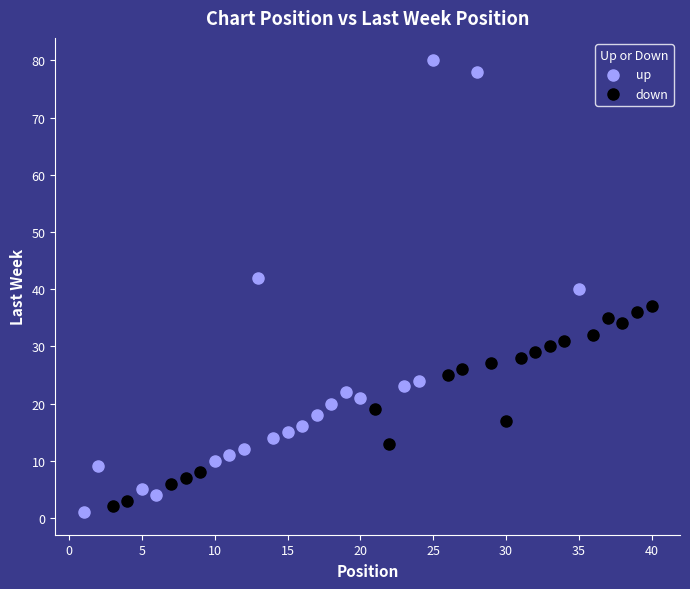

Which series reaches the maximum Y coordinate?

up